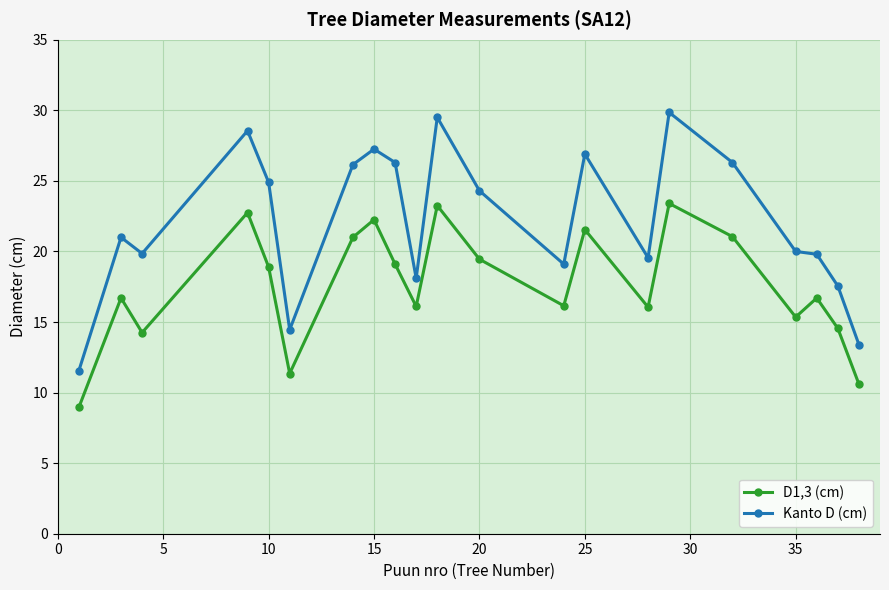

Rank the series by their average value, from highest to lowest.

Kanto D (cm), D1,3 (cm)